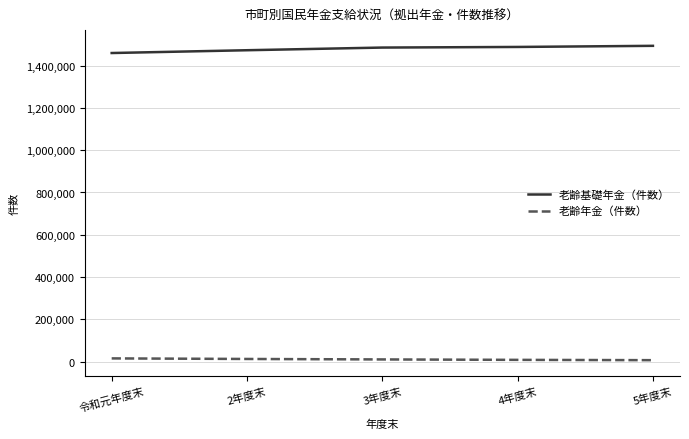

List the series in order of their overall mean, highest first.

老齢基礎年金（件数）, 老齢年金（件数）